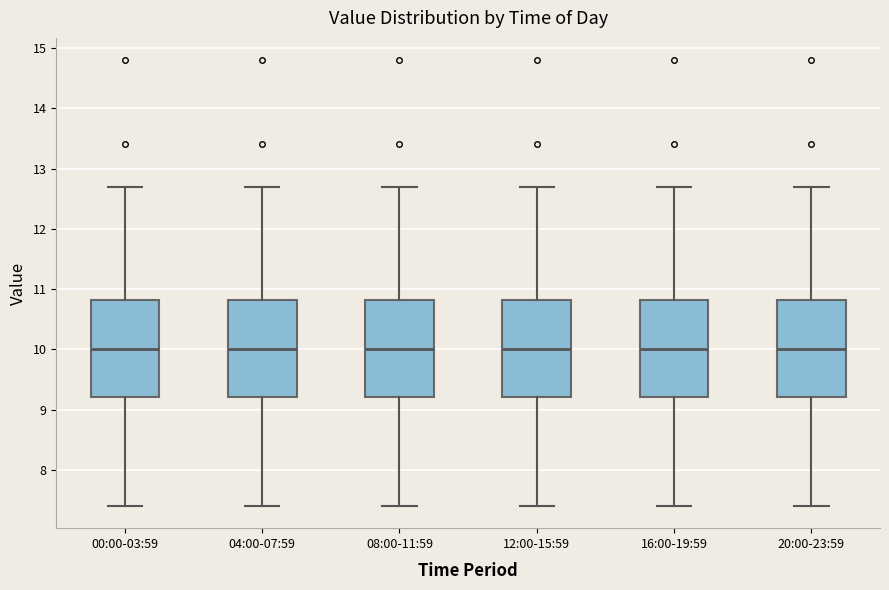

Where is the lower edge of the box for 12:00-15:59 on the y-axis? The values are not printed on the chart, so give them approximately, as read against the axis.

9.2